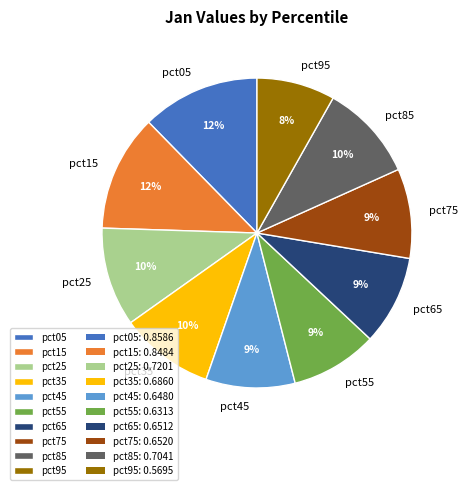

How many slices are in this pie chart?

10